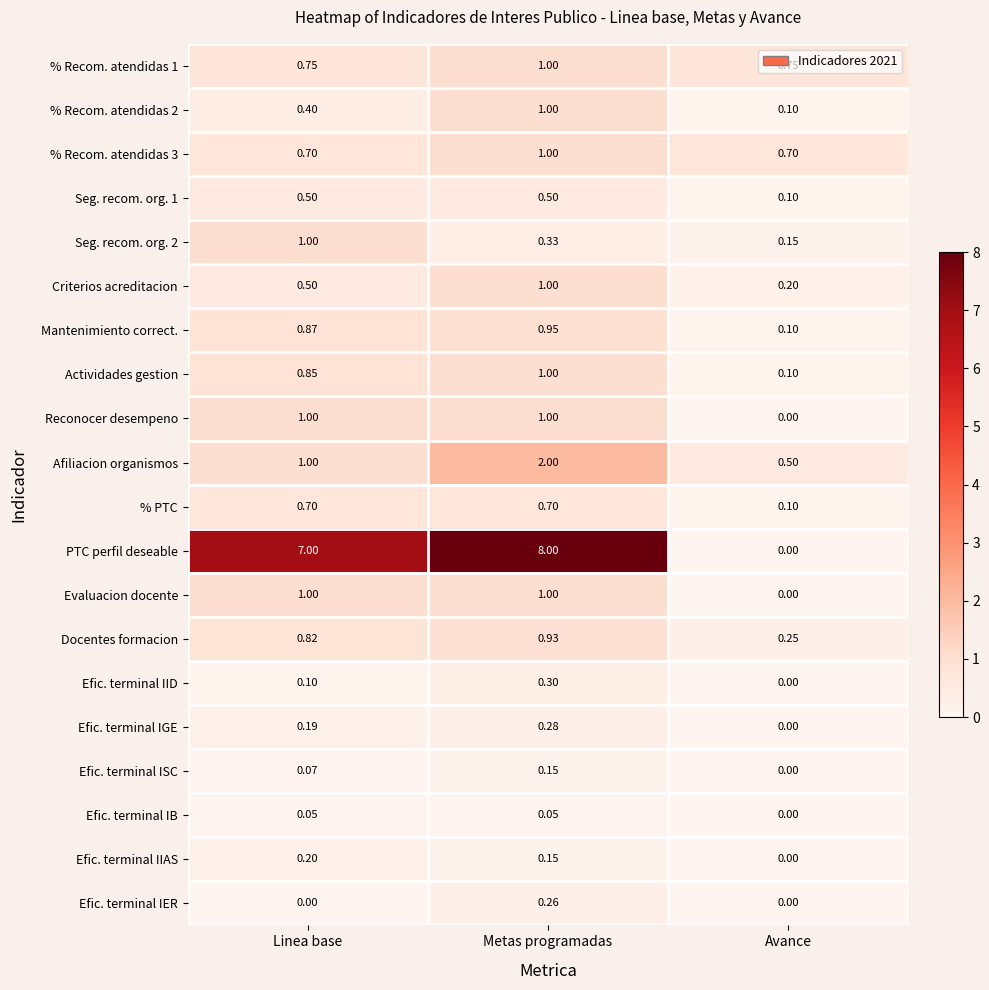

At which label is Docentes formacion closest to 0?

Avance